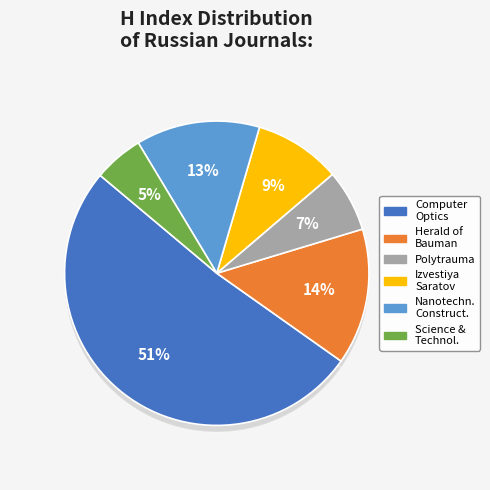

Is there any slice that represents more than half of the pie?

Yes